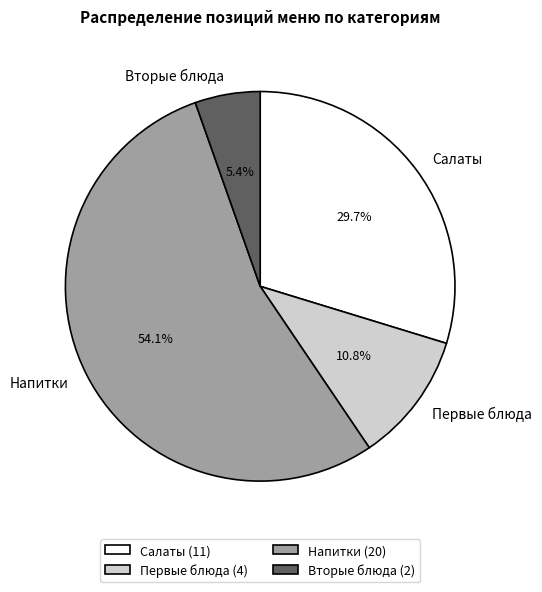

Do Вторые блюда and Первые блюда together represent more than half of the pie?

No